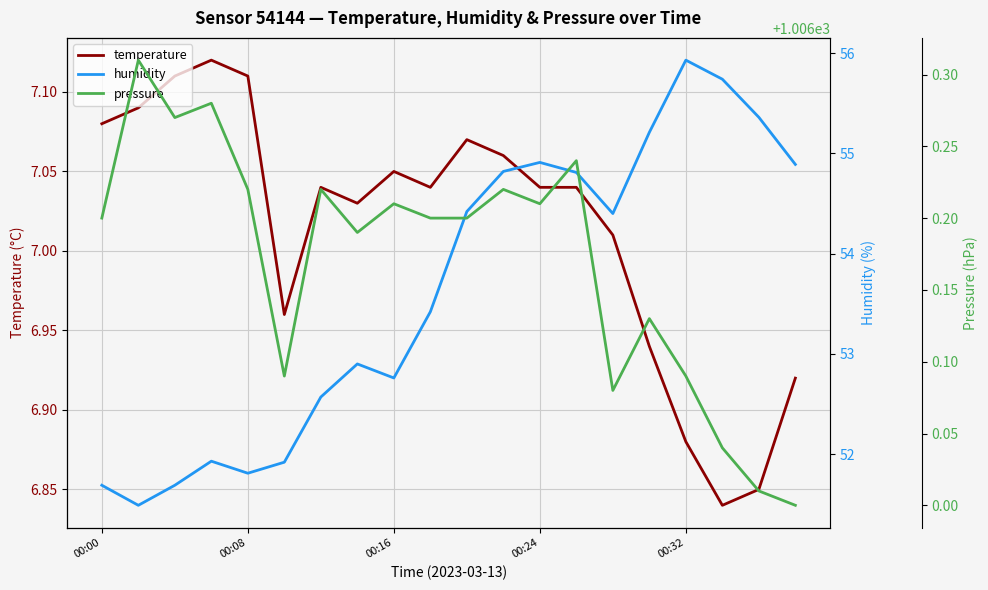

The temperature series shows 4.5 at 00:24. True or false?

False